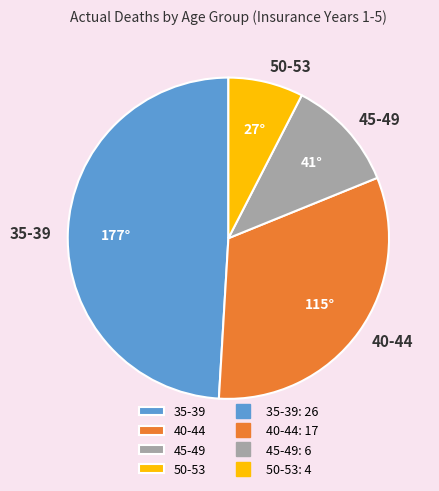

Is it true that 45-49 is 11% of the pie?

True